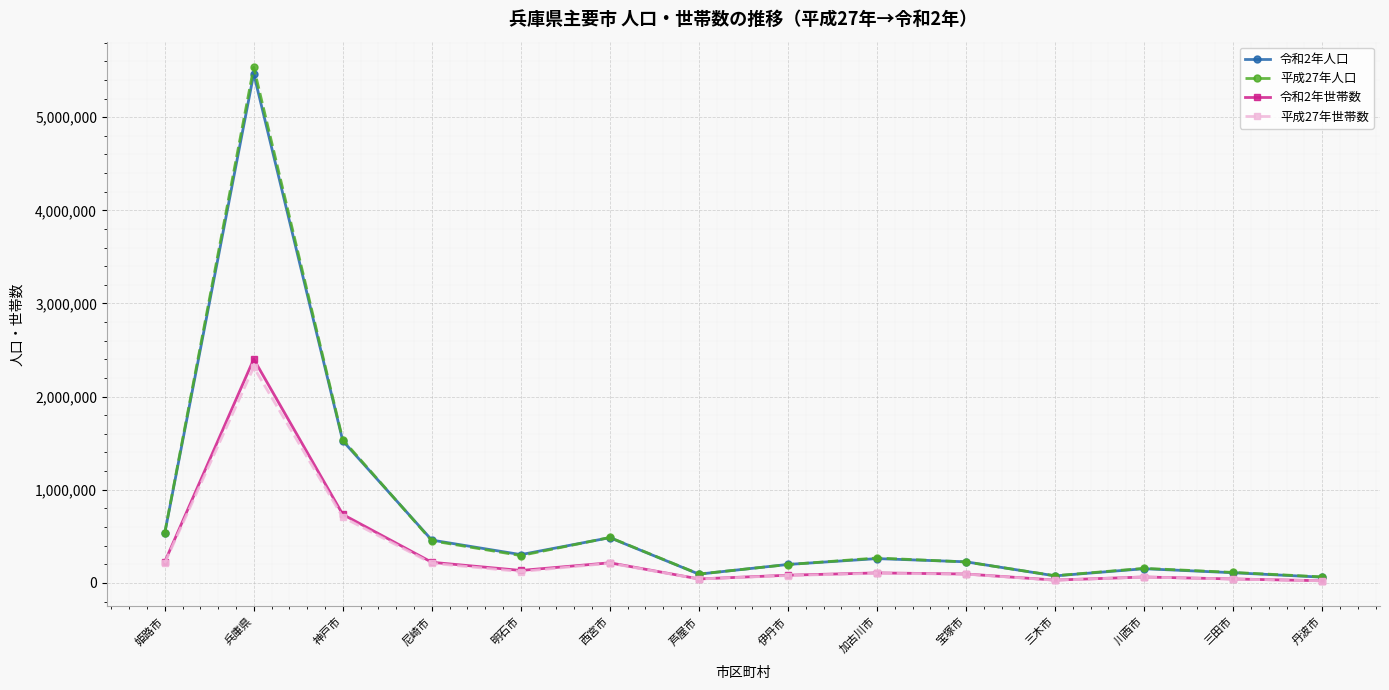

In 令和2年世帯数, how many points are lower than both neighbors (excluding endpoints)?

3